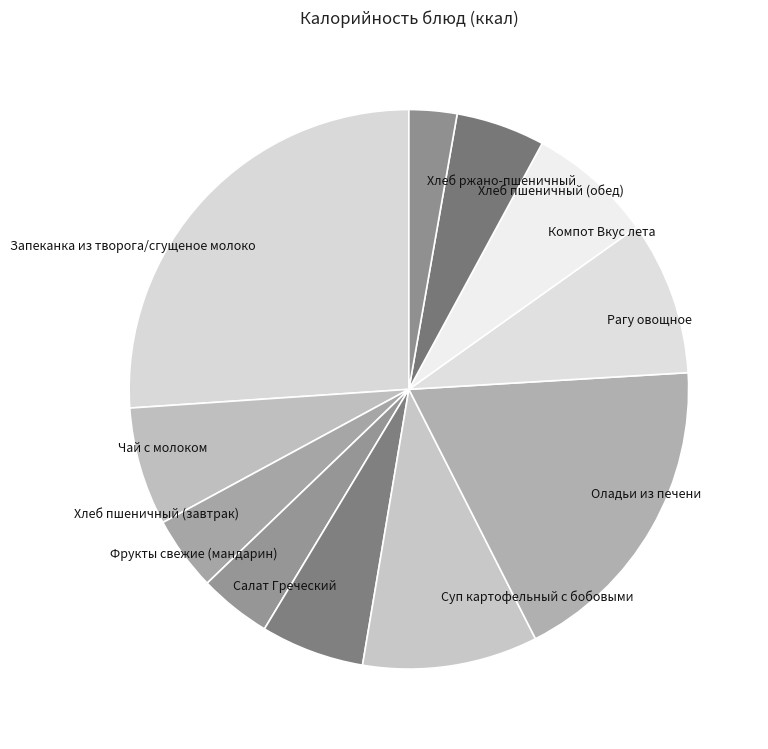

What is the largest slice in the pie chart?

Запеканка из творога/сгущеное молоко